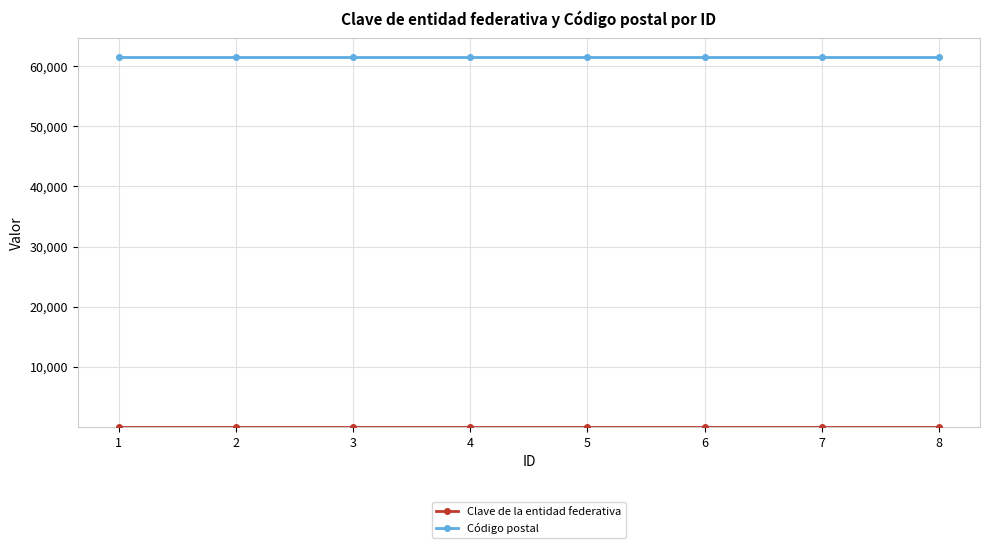

What is the smallest value displayed?

16